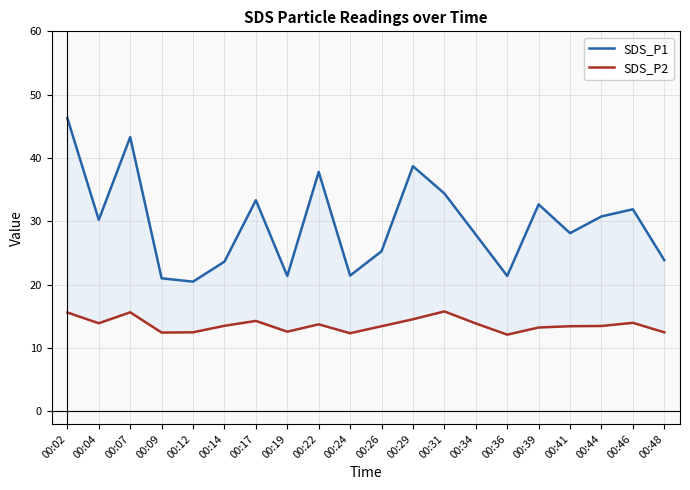

True or false: SDS_P1 has more than 2 interior local peaks.

True